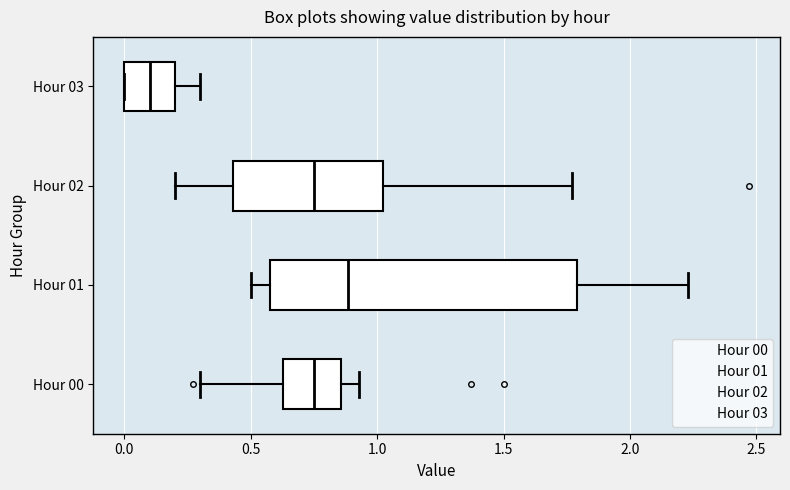

Where does the left whisker of the box for Hour 01 end on the x-axis? The values are not printed on the chart, so give them approximately, as read against the axis.

0.50